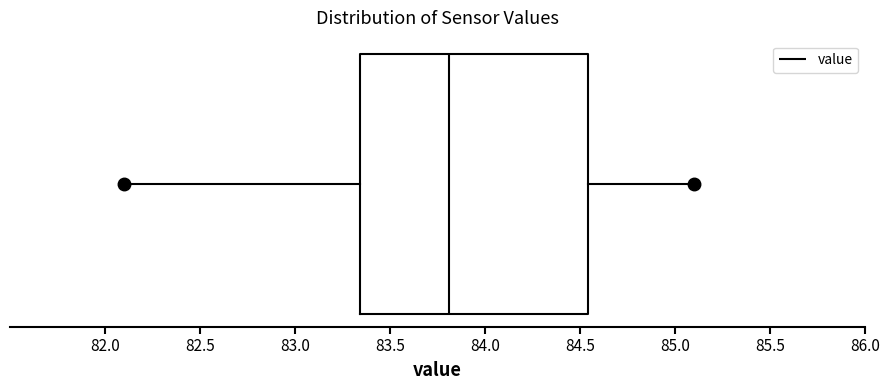

Read this box plot against the x-axis: the position of the median line, the range covered by the box, and the ends of both whiskers. The values are not printed on the chart, so give them approximately, as read against the axis.

median 83.80, box 83.35 to 84.55, whiskers 82.10 to 85.10